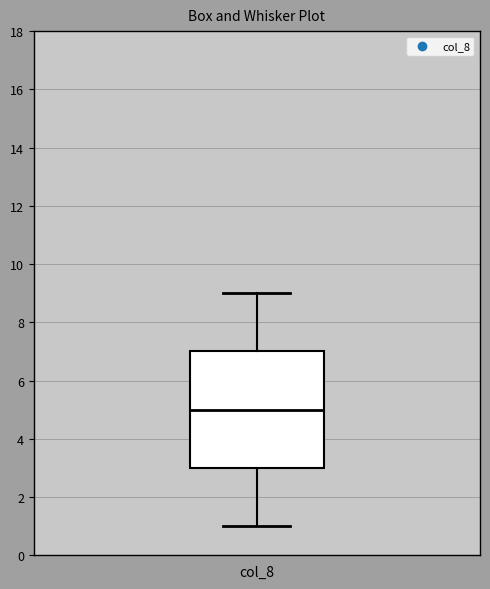

Where does the lower whisker of the box for col_8 end on the y-axis? The values are not printed on the chart, so give them approximately, as read against the axis.

1